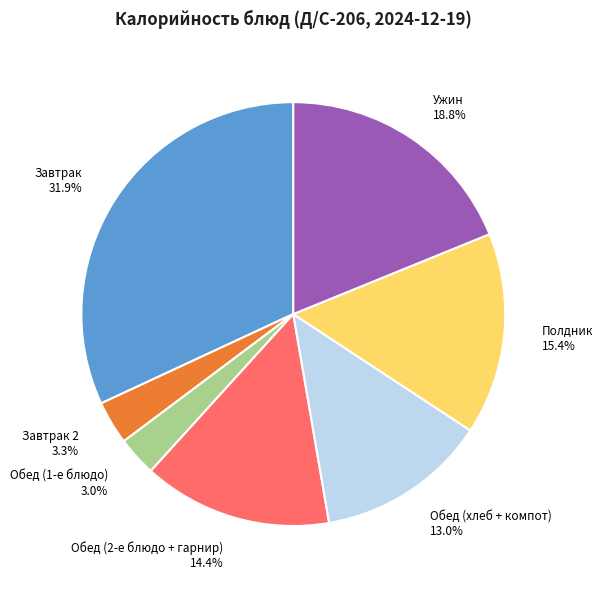

Which category has the biggest portion of the pie?

Завтрак